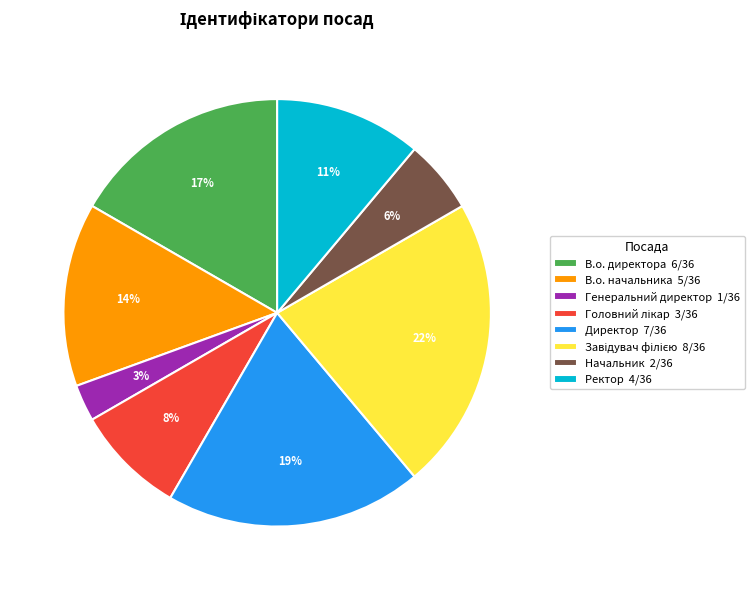

What percentage is the Начальник 2/36 slice, to the nearest percent?

6%